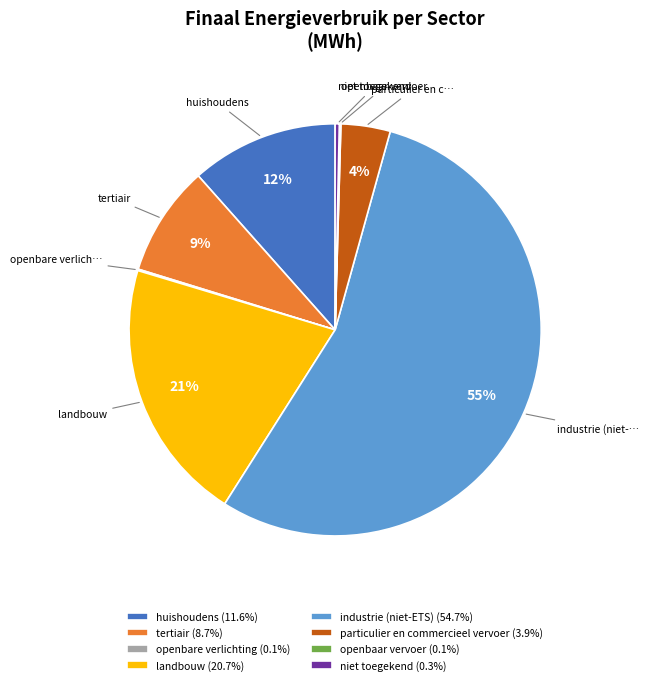

What percentage is the particulier en commercieel vervoer (3.9%) slice, to the nearest percent?

4%